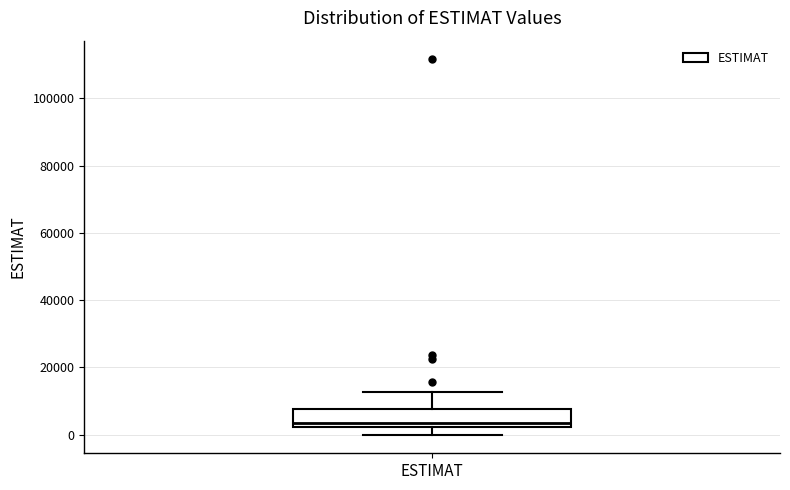

Transcribe this box plot: give where the median line is, the range the box spans, and where the two whiskers end, as read against the y-axis. The values are not printed on the chart, so give them approximately, as read against the axis.

median 4000, box 2000 to 8000, whiskers 0 to 12000